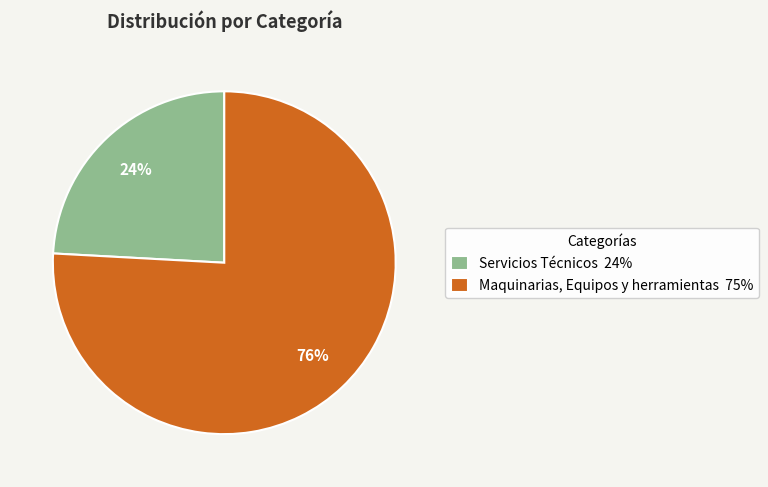

The Maquinarias, Equipos y herramientas slice represents 62% of the pie. True or false?

False